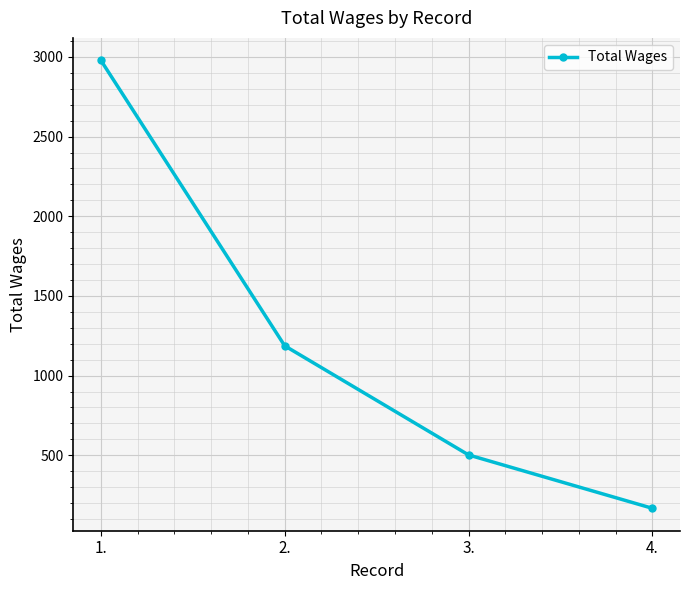

True or false: the data shows 667 at 3..

False